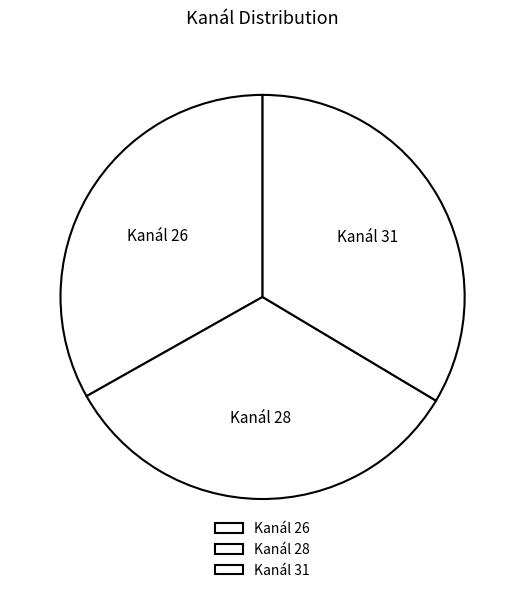

How many slices are in this pie chart?

3